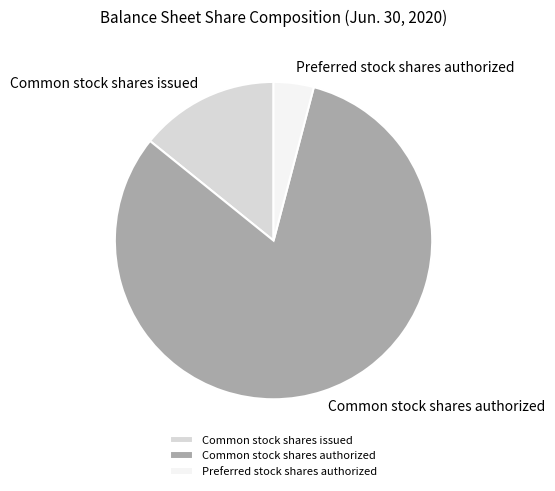

Does any single category account for the majority?

Yes